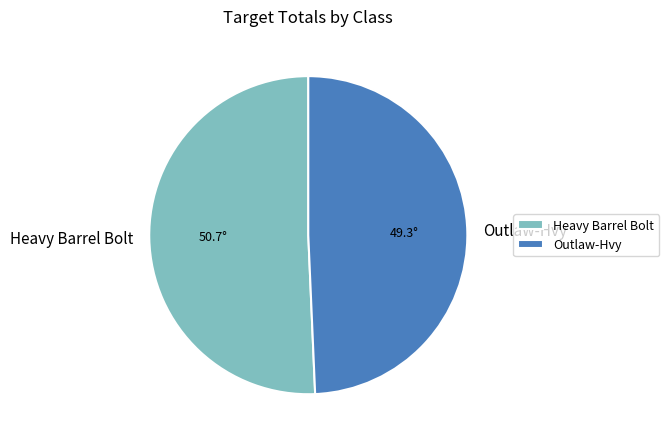

Rank the categories by value from lowest to highest.

Outlaw-Hvy, Heavy Barrel Bolt